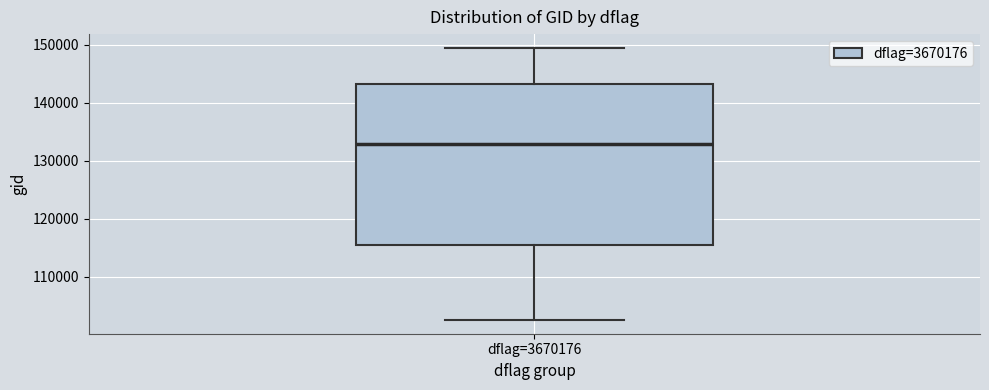

Where does the lower whisker of the box for dflag=3670176 end on the y-axis? The values are not printed on the chart, so give them approximately, as read against the axis.

103000